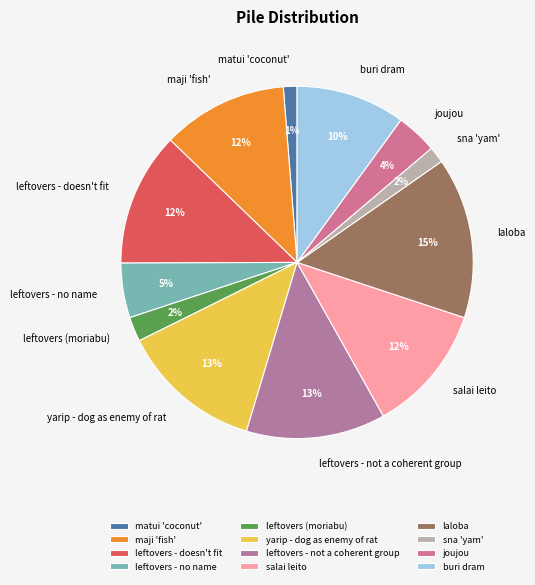

What percentage is the salai leito slice, to the nearest percent?

12%